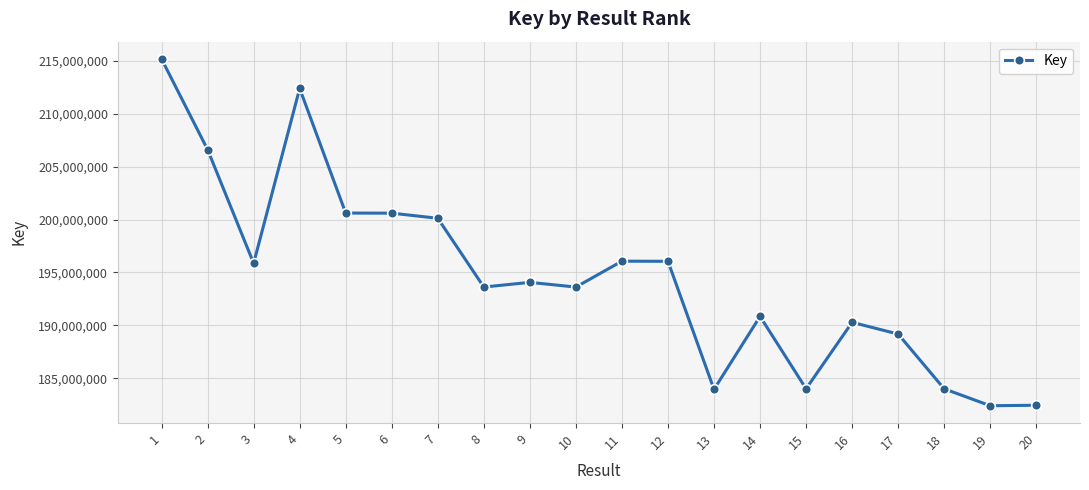

Approximately how many times larger is the value at 2 compared to 20?

1.1